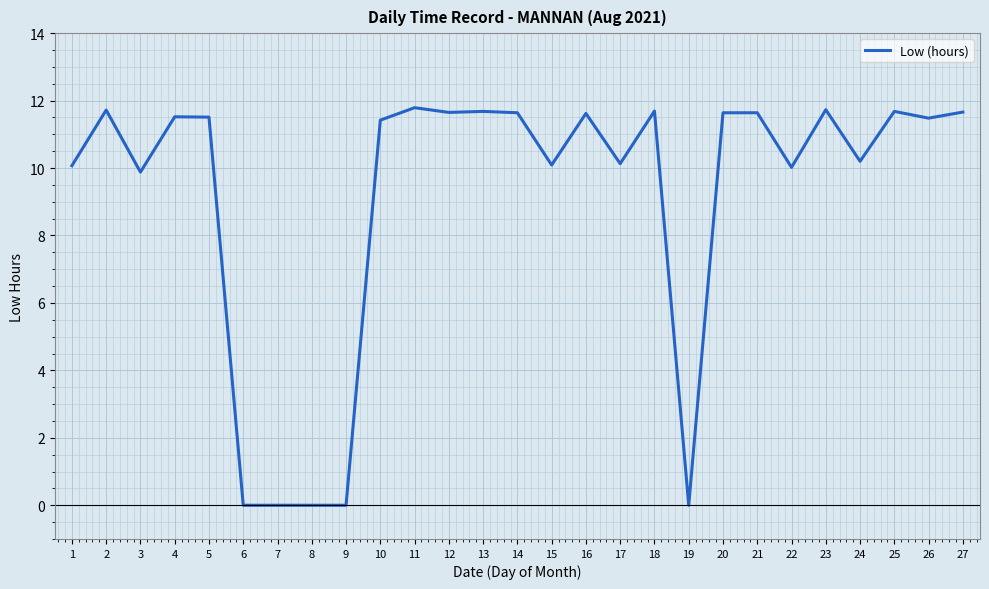

Is it true that the value at 20 is 17.2?

False